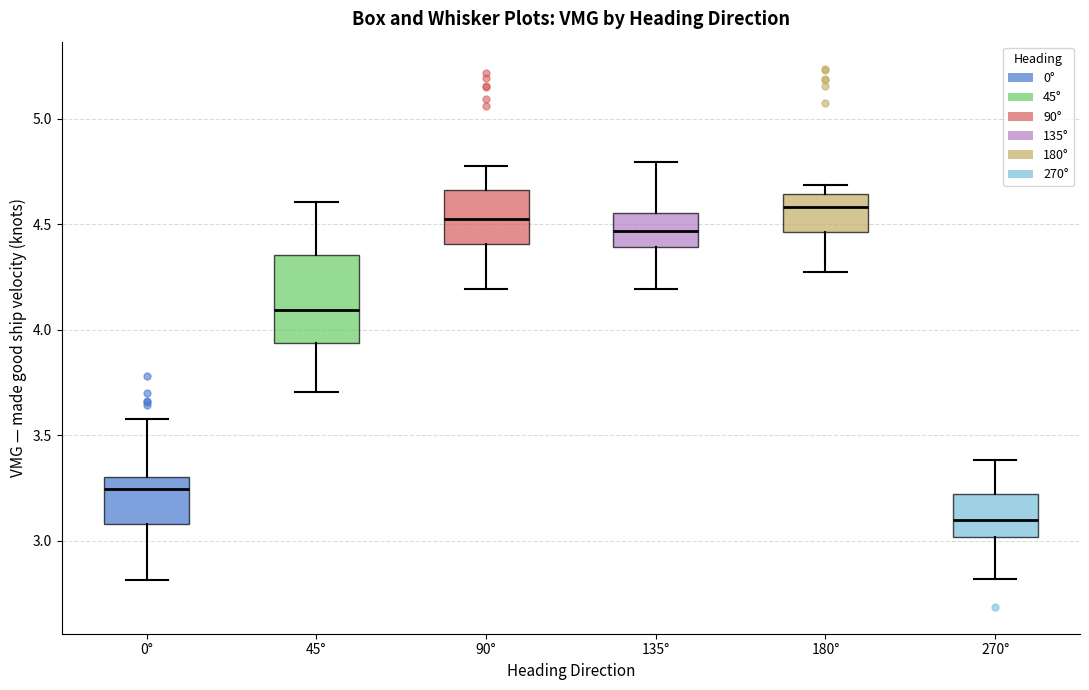

Where does the upper whisker of the box for 90° end on the y-axis? The values are not printed on the chart, so give them approximately, as read against the axis.

4.75